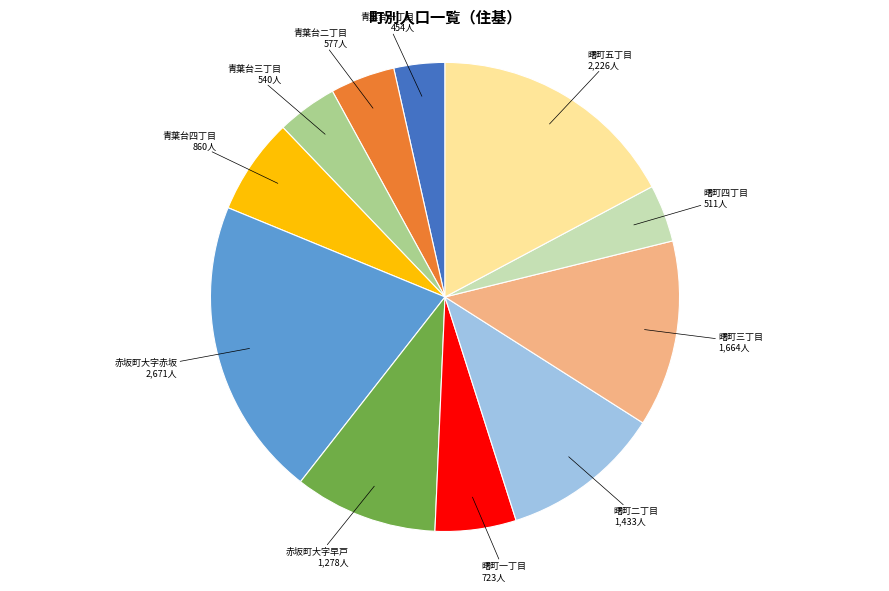

Which category has the biggest portion of the pie?

赤坂町大字赤坂